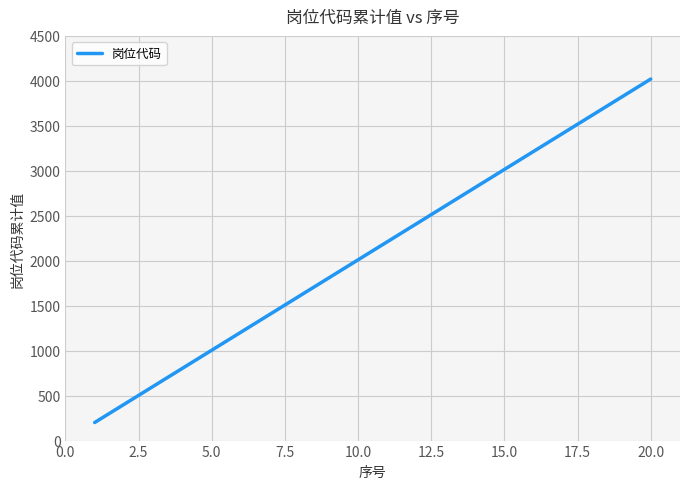

What is the minimum value shown in the chart?

201